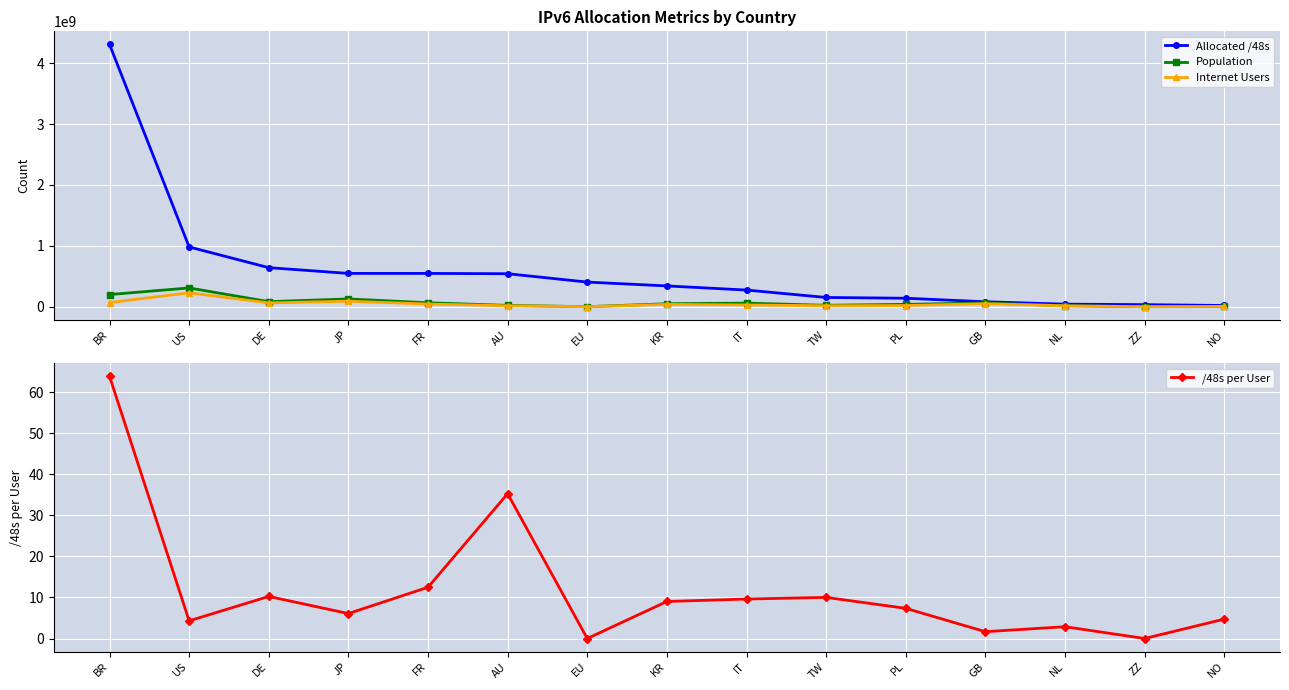

List the series in order of their peak value, highest first.

Allocated /48s, Population, Internet Users, /48s per User